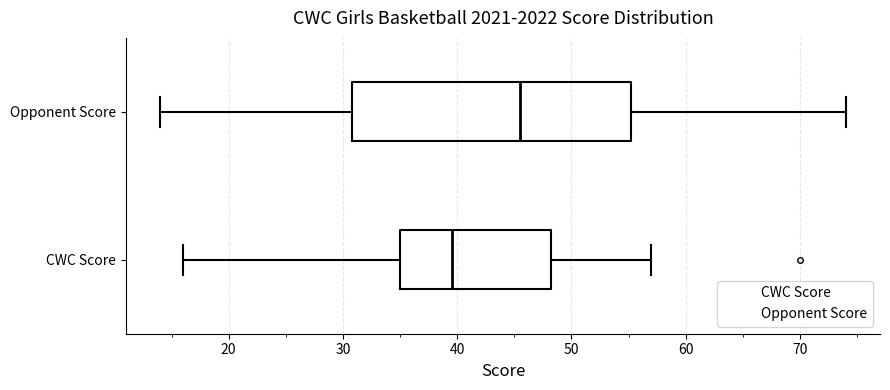

Reading bottom to top, transcribe this box plot: for each box, give where its median line is, the range the box spans, and where its two whiskers end, as read against the x-axis. The values are not printed on the chart, so give them approximately, as read against the axis.

CWC Score: median 40, box 35 to 48, whiskers 16 to 57
Opponent Score: median 46, box 31 to 55, whiskers 14 to 74